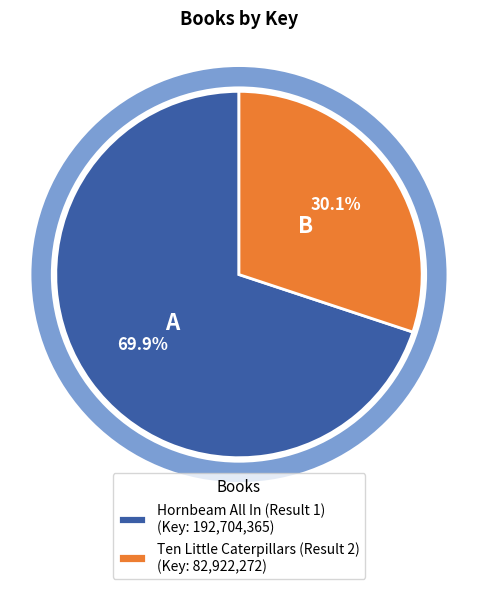

Which category has the smallest portion of the pie?

Ten Little Caterpillars (Result 2)